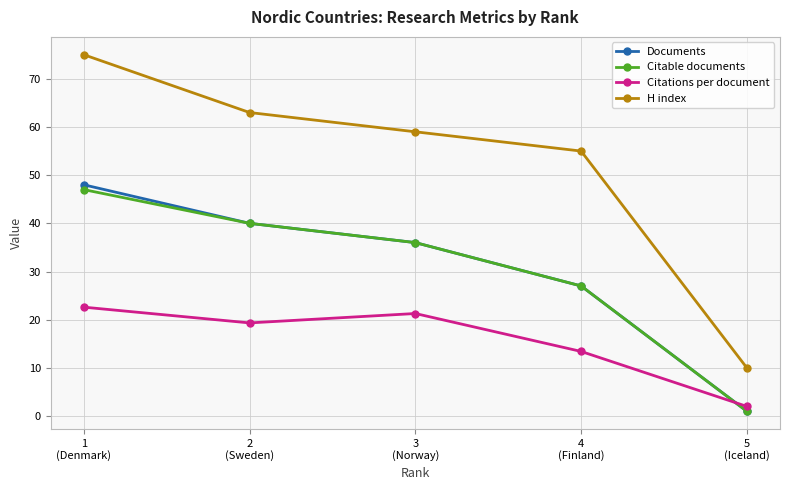

Which series has the largest range (max minus min)?

H index